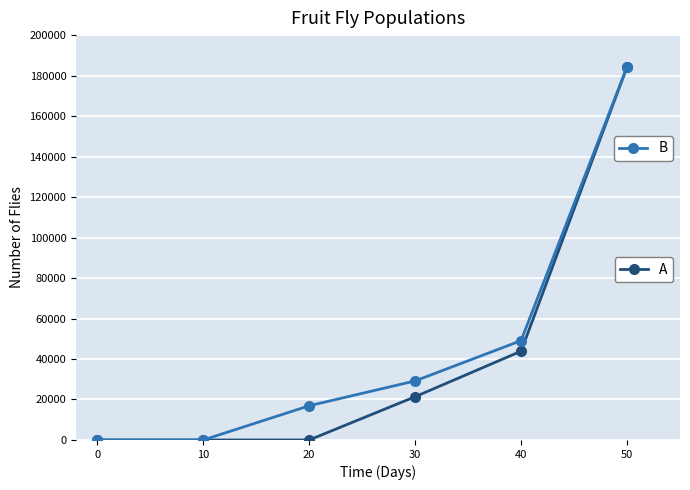

What is the total value across all series at 20?

16908.3